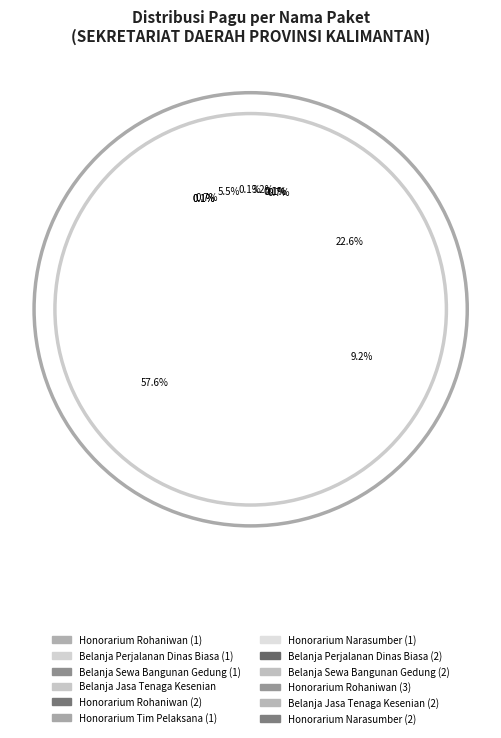

Is it true that Honorarium Rohaniwan (2) is 0% of the pie?

True